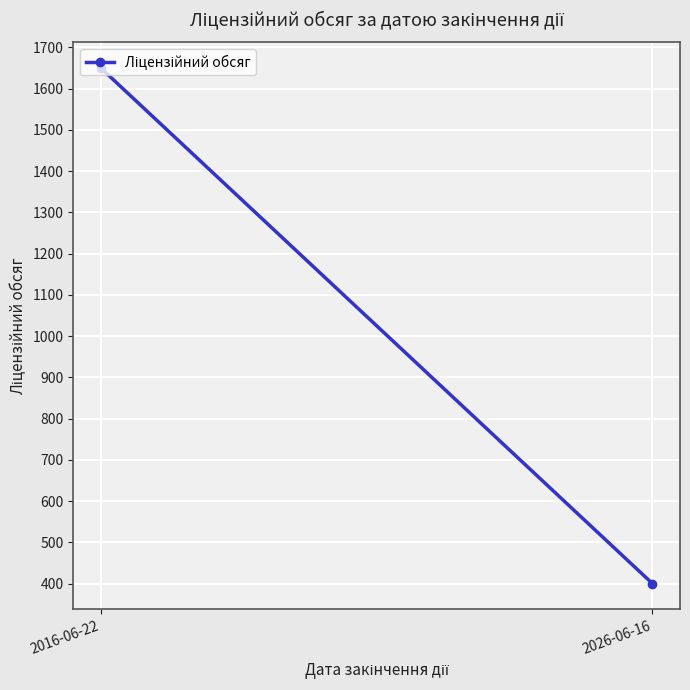

Which category has the highest value across all series?

2016-06-22